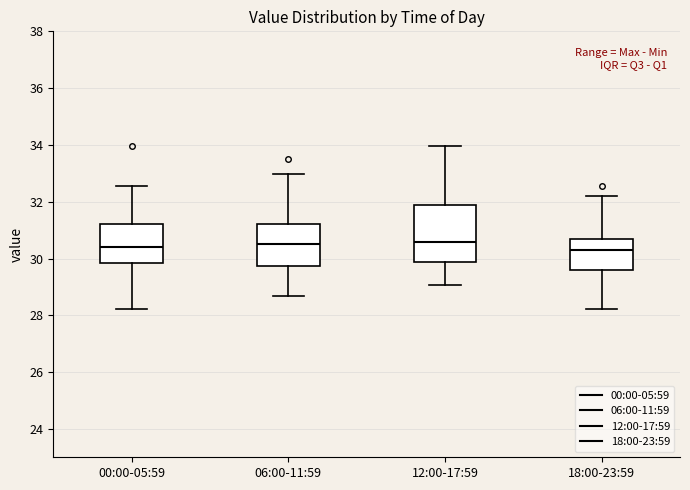

Where does the median line of the box for 00:00-05:59 sit on the y-axis? The values are not printed on the chart, so give them approximately, as read against the axis.

30.4